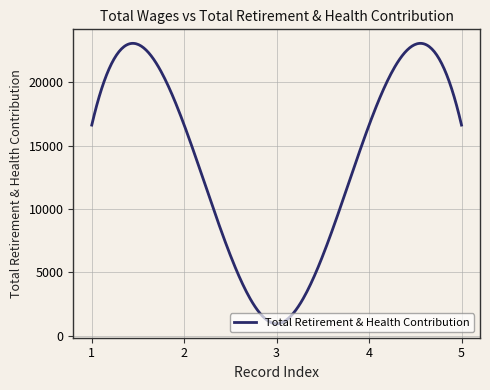

What is the maximum value shown in the chart?

23046.2